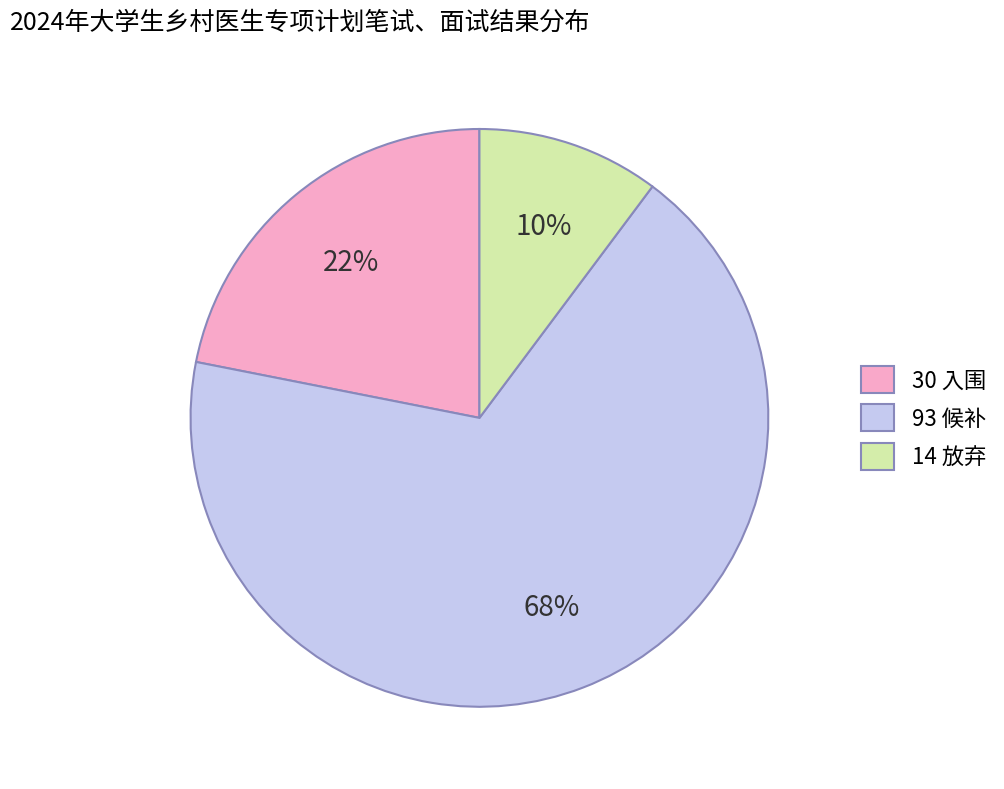

Which slice is the smallest?

14 放弃